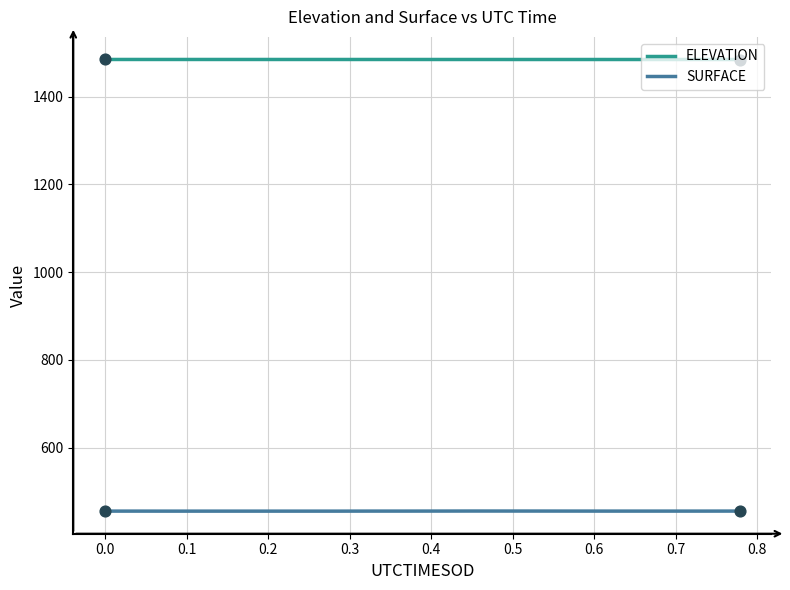

Which series has the largest total across all categories?

ELEVATION